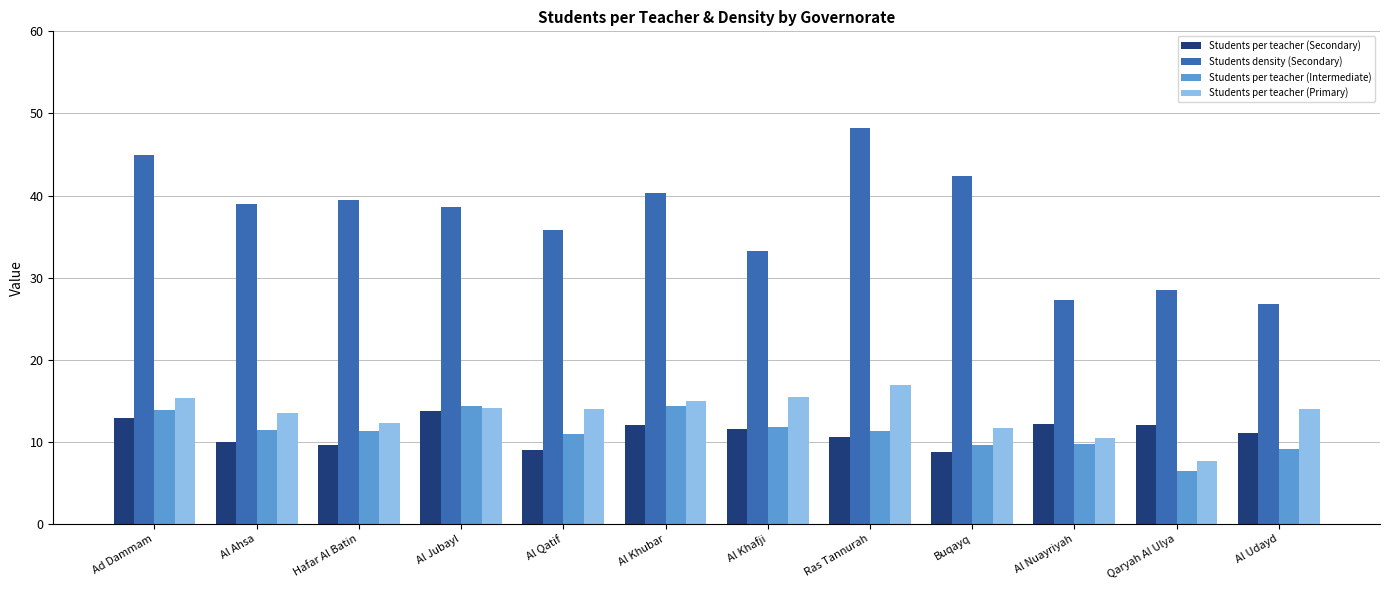

At which label does Students per teacher (Primary) reach its peak?

Ras Tannurah